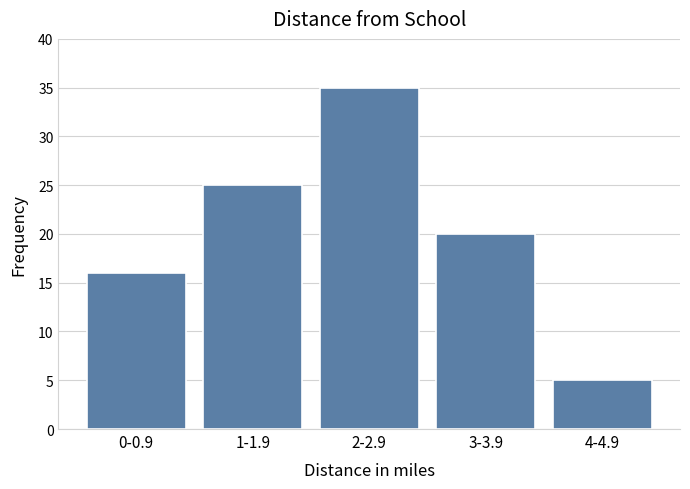

Reading right to left, list all the values displayed in this chart.

4-4.9=5	3-3.9=20	2-2.9=35	1-1.9=25	0-0.9=16